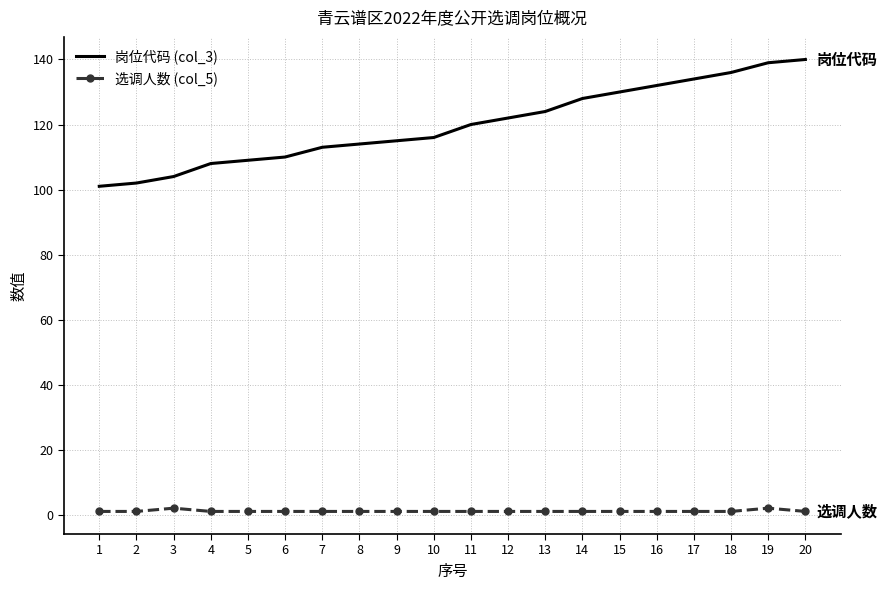

The 选调人数 (col_5) series shows 1 at 11. True or false?

True